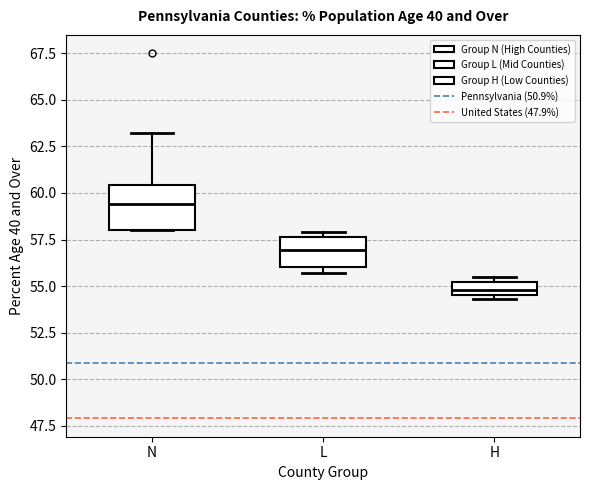

Which box is the tallest, from its lower edge to its upper edge?

N